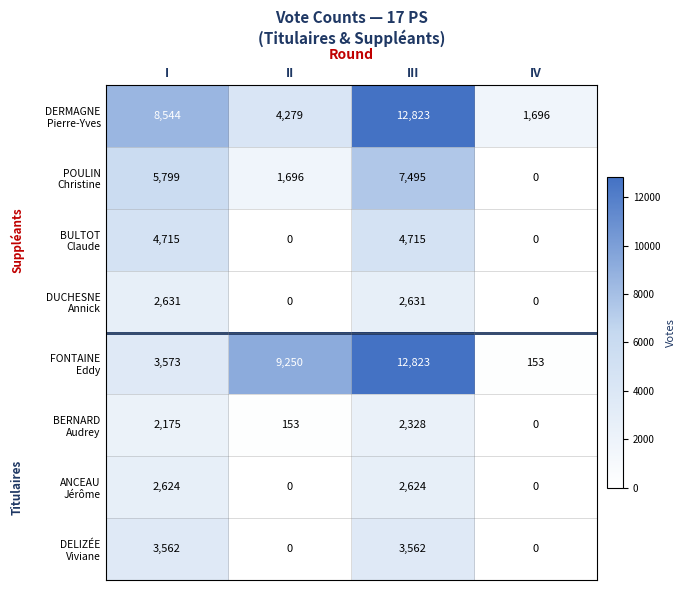

What is the spread (max minus min) of values at IV?

1696